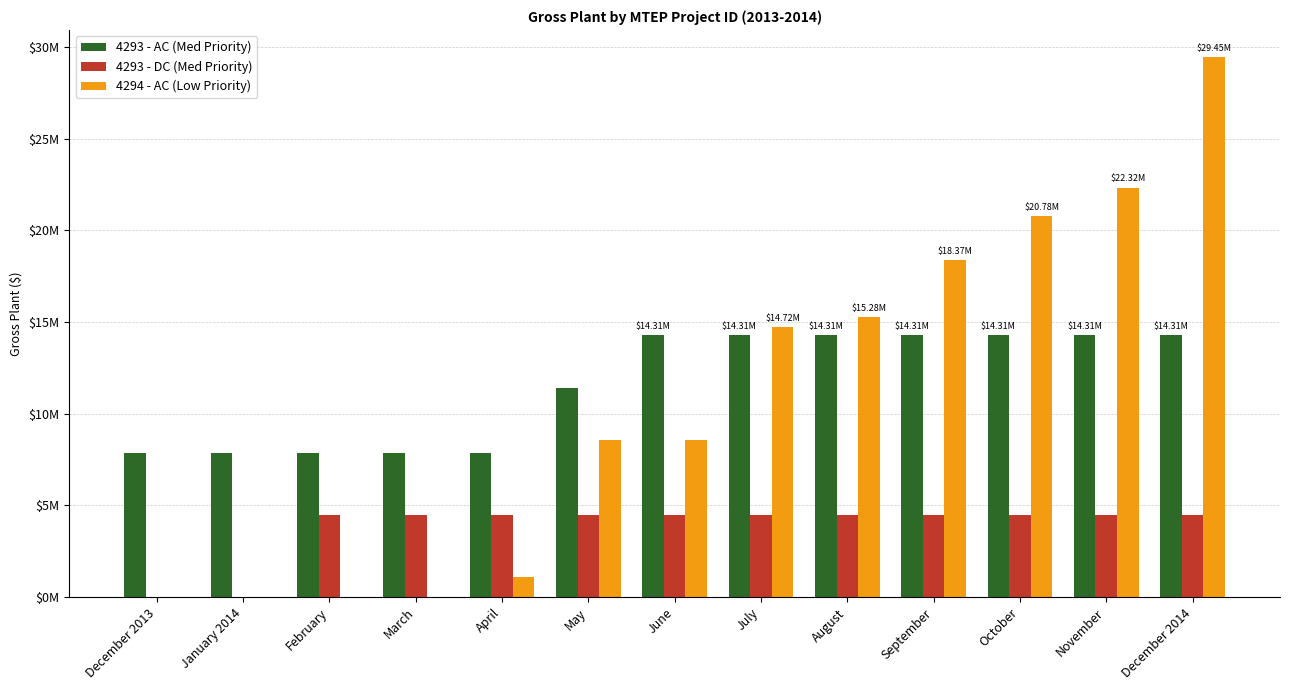

At which category is the sum across all series the highest?

December 2014